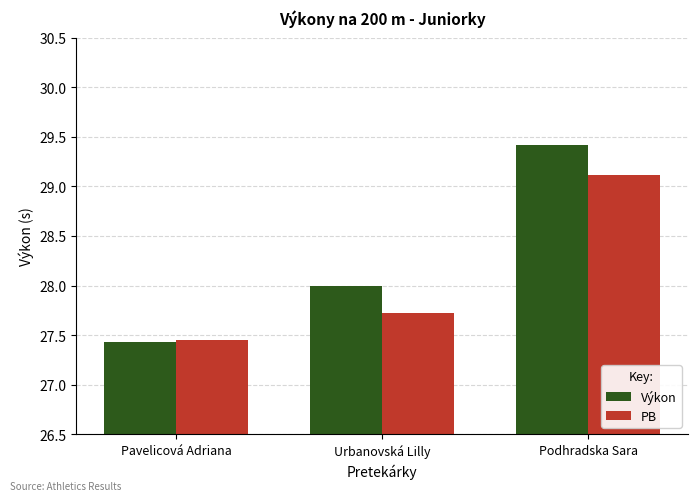

List the labels in order of PB value, smallest first.

Pavelicová Adriana, Urbanovská Lilly, Podhradska Sara